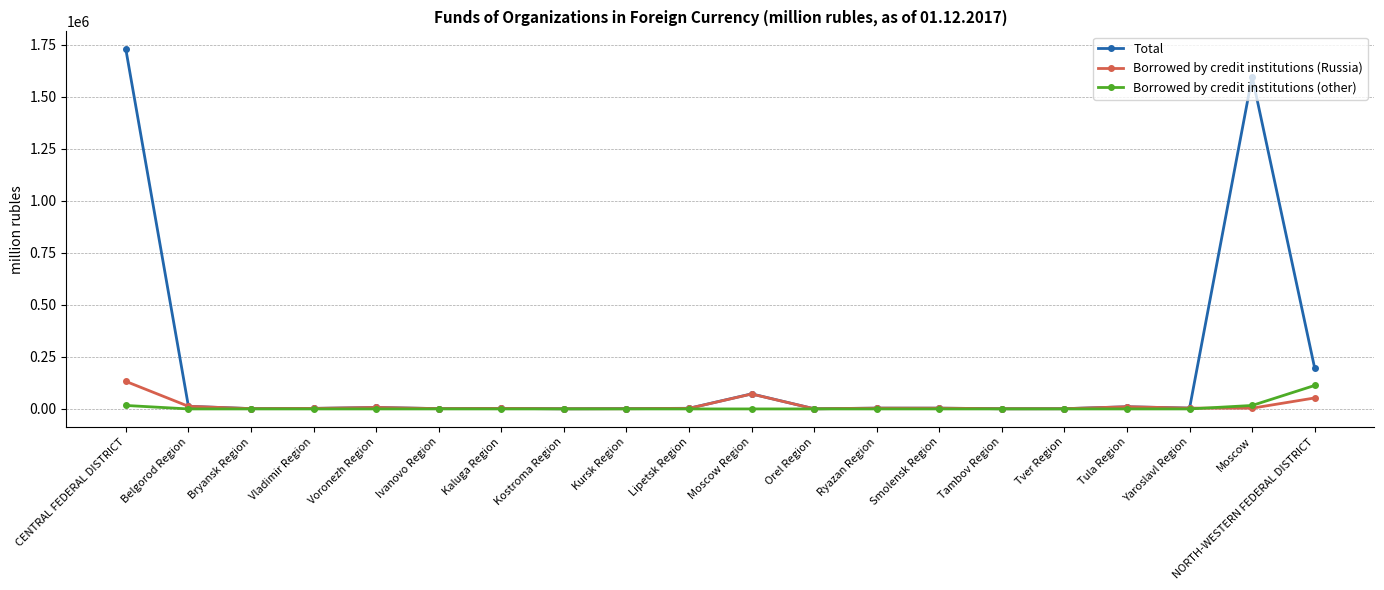

What is the difference between the second highest and second lowest values in the Borrowed by credit institutions (Russia) series?

70848